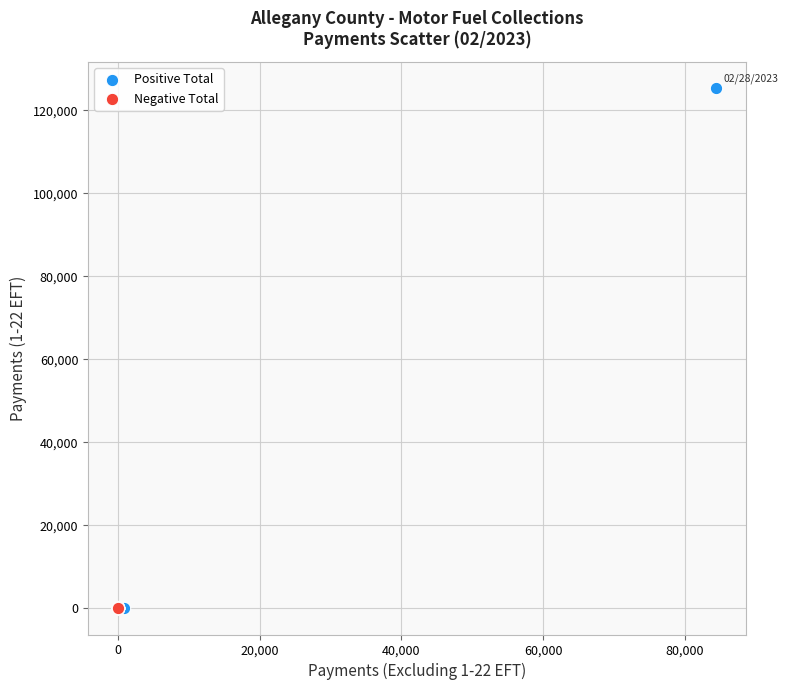

Which series contains the highest Y value?

Positive Total